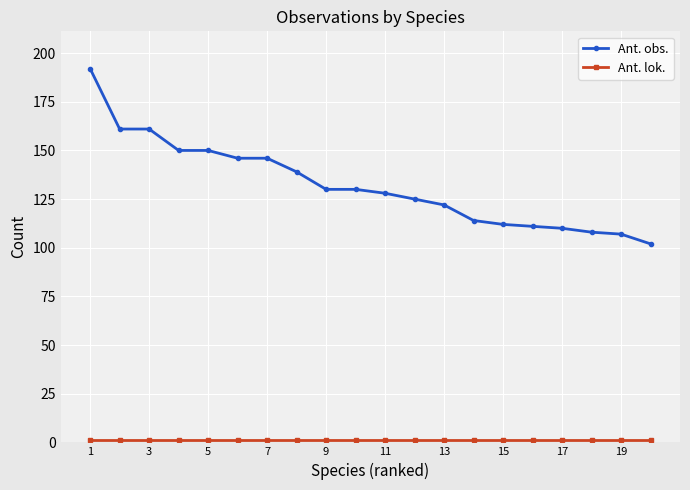

At how many categories does at least one series exceed 142?

7